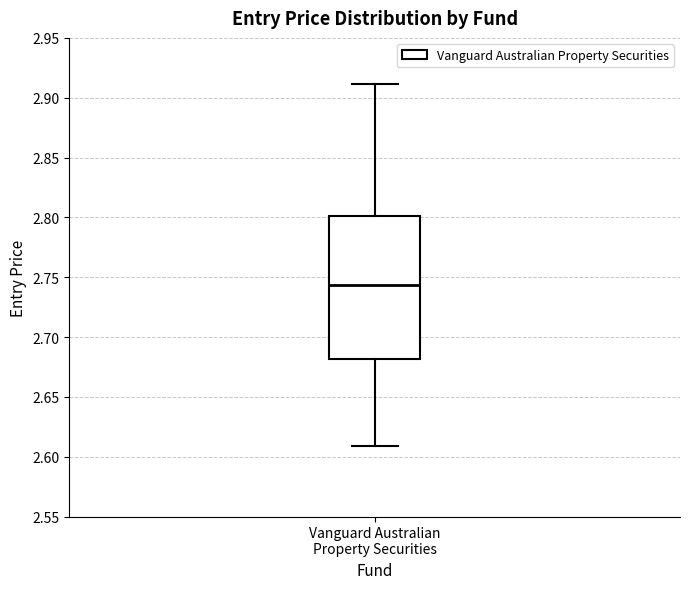

Transcribe this box plot: give where the median line is, the range the box spans, and where the two whiskers end, as read against the y-axis. The values are not printed on the chart, so give them approximately, as read against the axis.

median 2.745, box 2.680 to 2.800, whiskers 2.610 to 2.910